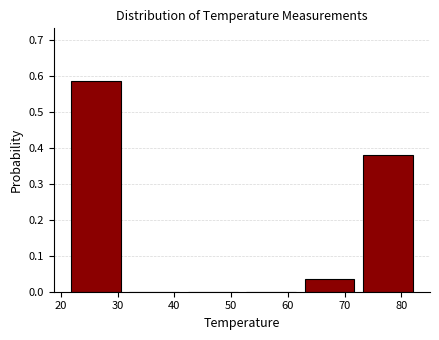

Which range on the x-axis has the tallest bar?

21.0 to 31.3